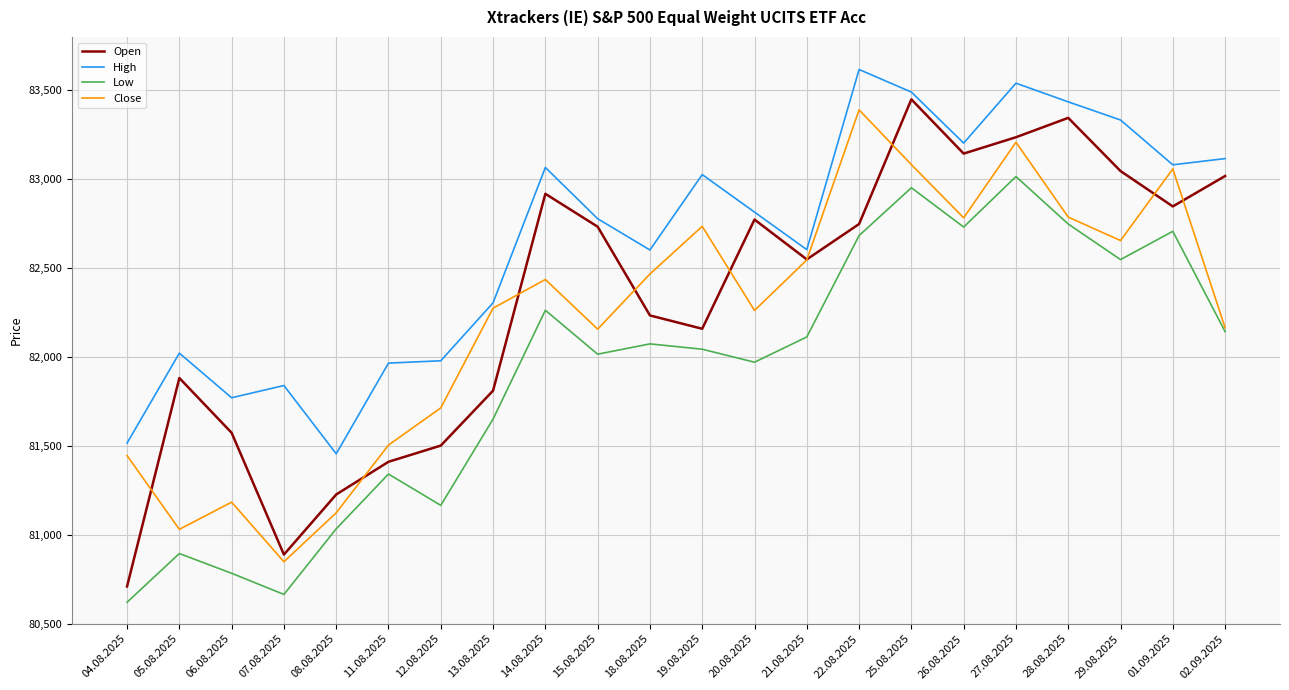

At how many categories does at least one series exceed 83237?

5